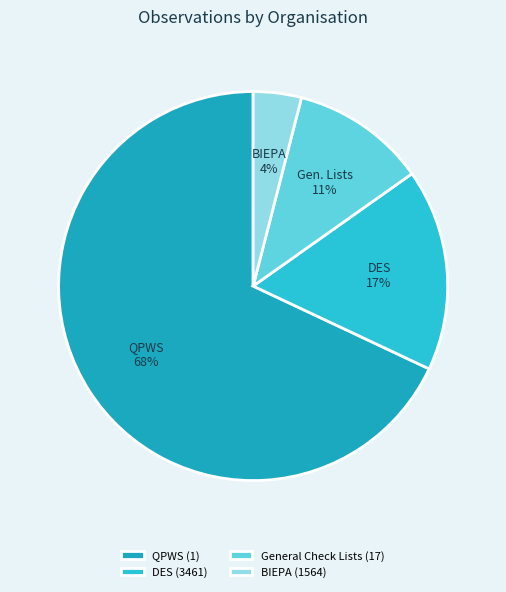

How many segments does this pie chart have?

4